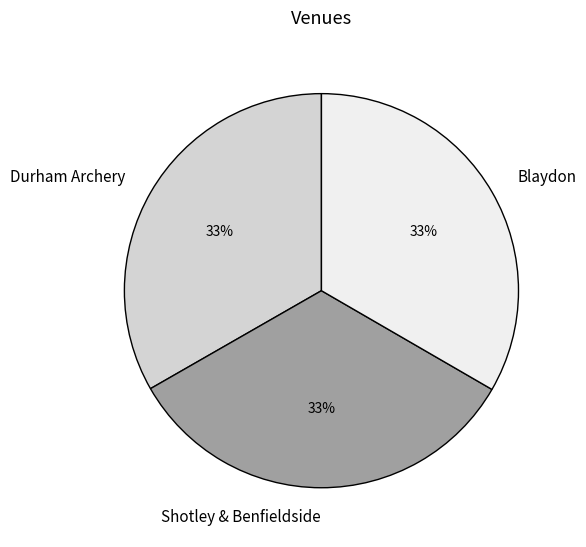

Is the sum of Blaydon and Durham Archery greater than half?

Yes